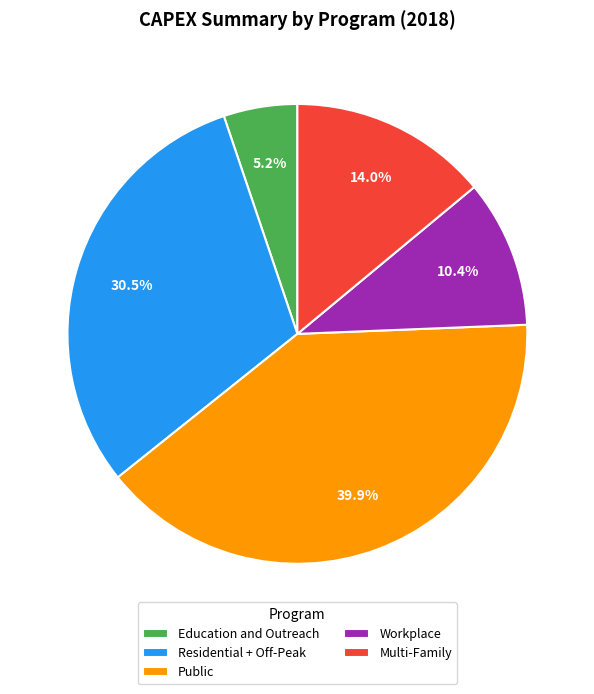

Rank the categories by value from highest to lowest.

Public, Residential + Off-Peak, Multi-Family, Workplace, Education and Outreach